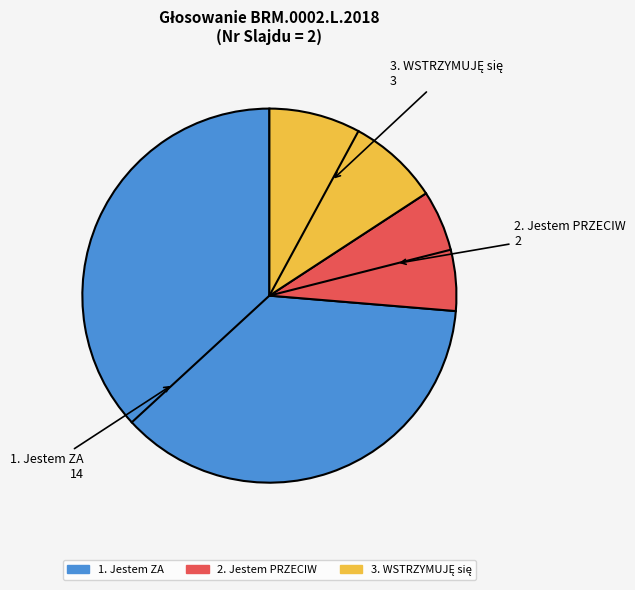

True or false: 1. Jestem ZA accounts for 74% of the total.

True